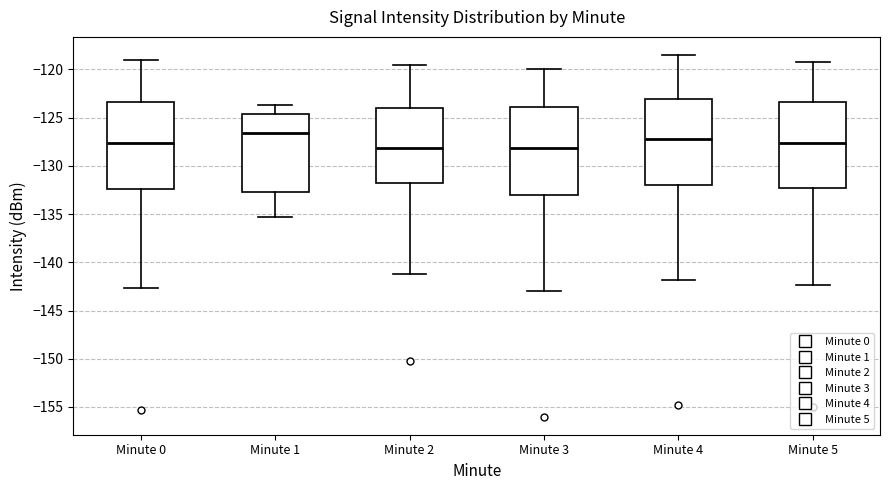

Where is the lower edge of the box for Minute 5 on the y-axis? The values are not printed on the chart, so give them approximately, as read against the axis.

-132.0